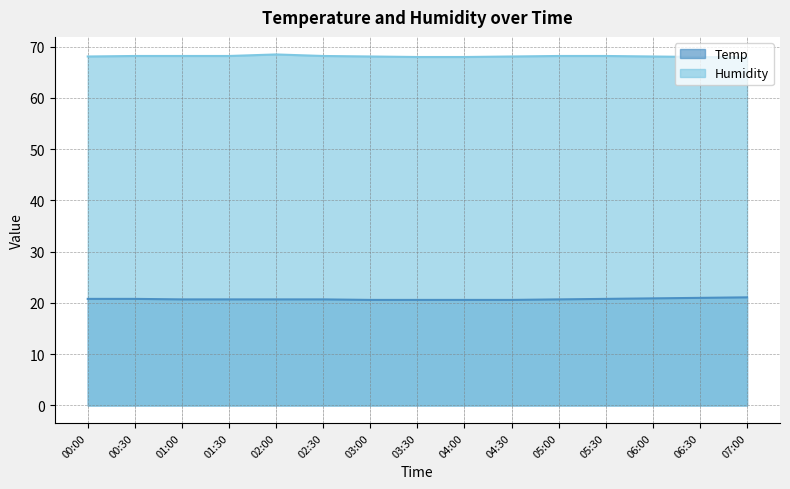

Does the chart have visible grid lines?

Yes